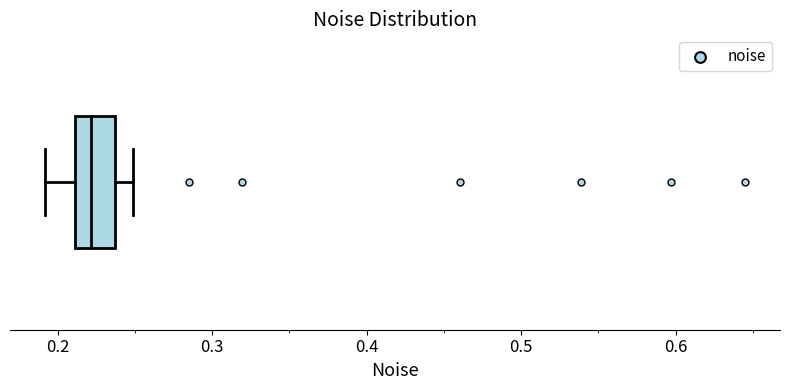

Where does the right whisker of the box end on the x-axis? The values are not printed on the chart, so give them approximately, as read against the axis.

0.25